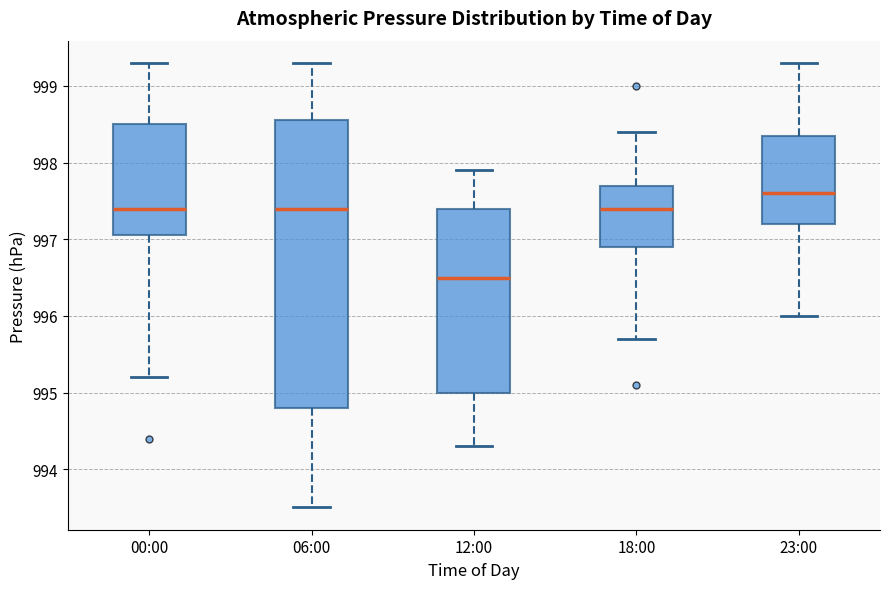

Which box has the highest median line?

23:00